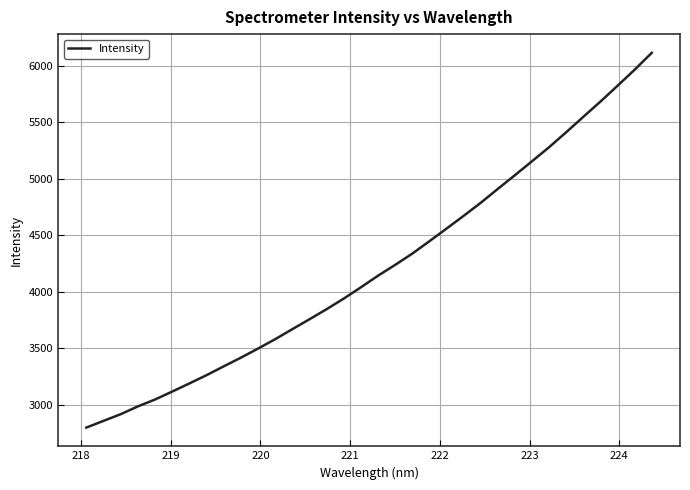

What is the difference between the maximum and minimum values?

3316.6